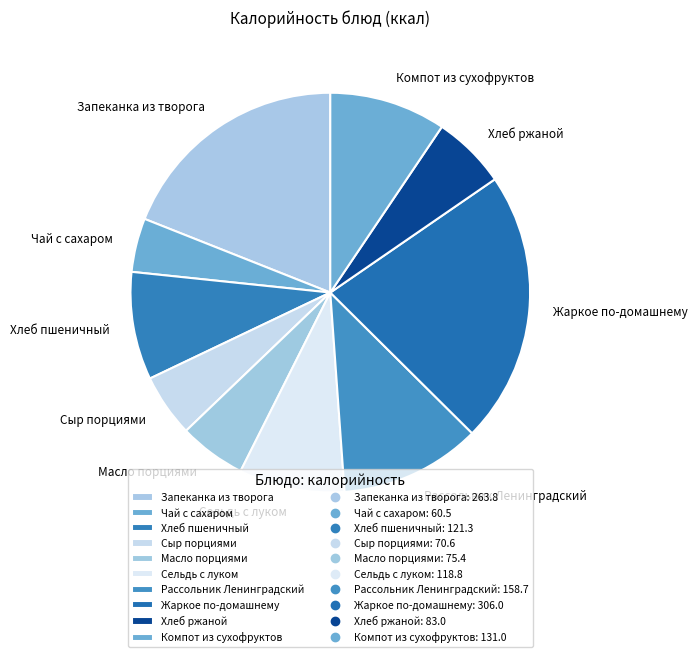

Does any single category account for the majority?

No